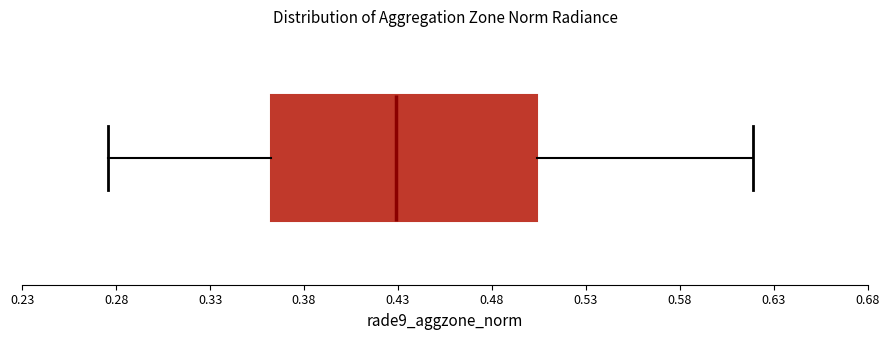

Read this box plot against the x-axis: the position of the median line, the range covered by the box, and the ends of both whiskers. The values are not printed on the chart, so give them approximately, as read against the axis.

median 0.430, box 0.360 to 0.505, whiskers 0.275 to 0.620